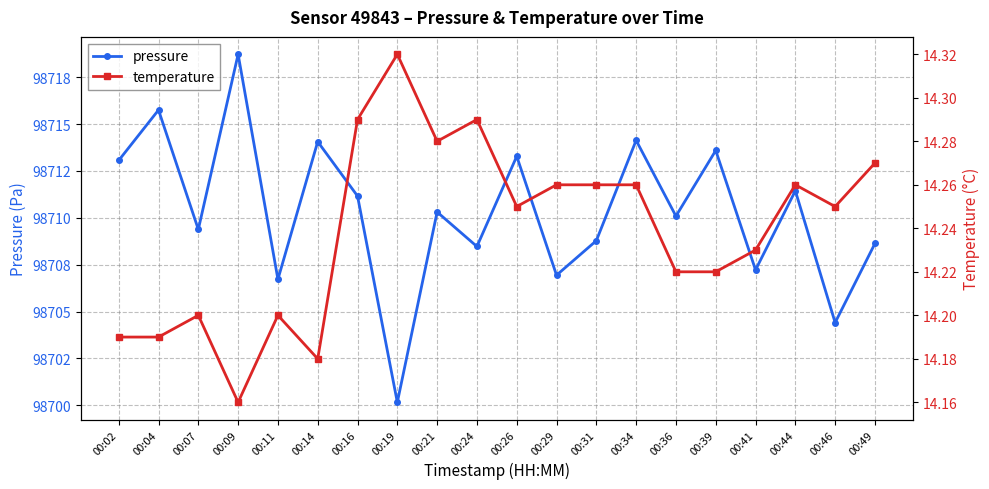

How many temperature values are between 14 and 15?

20